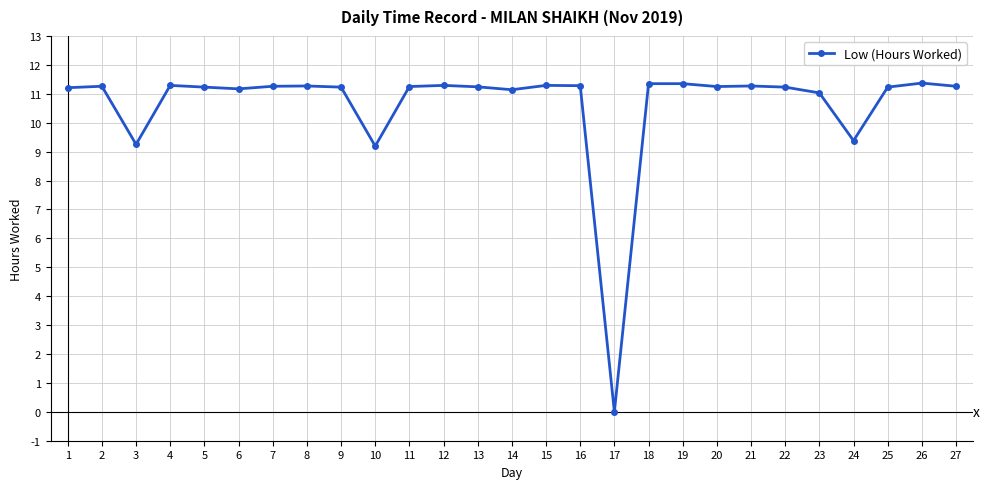

Count the number of categories in the chart.

27